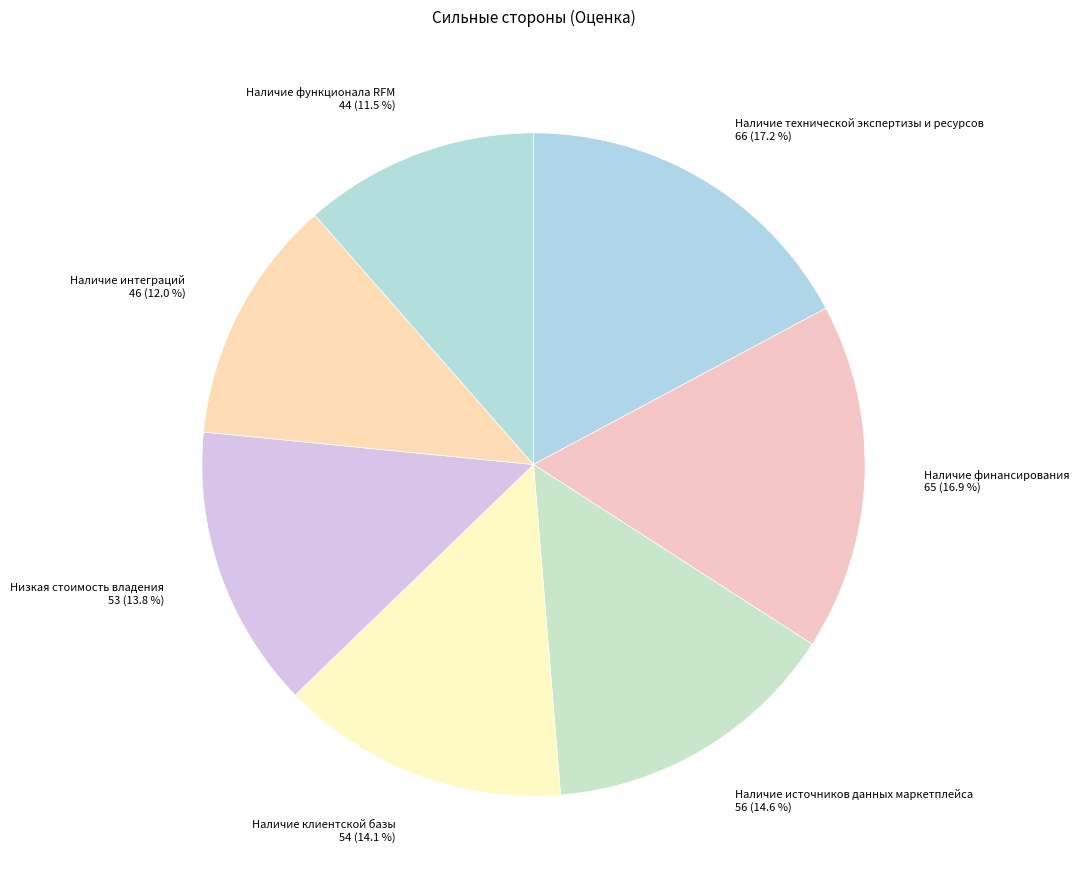

Does any single category account for the majority?

No